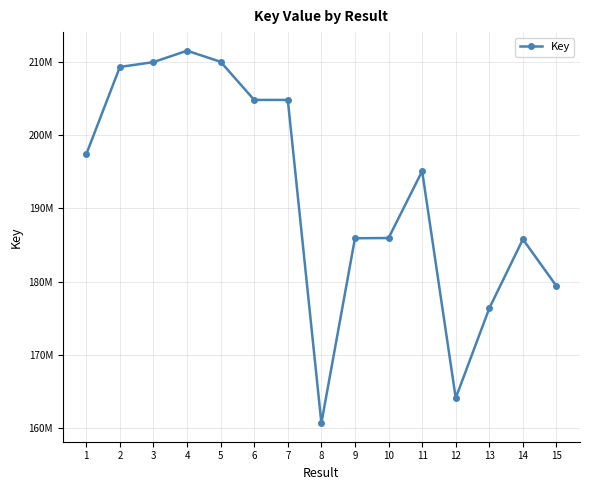

What is the change in value from 1 to 9?

-11475461